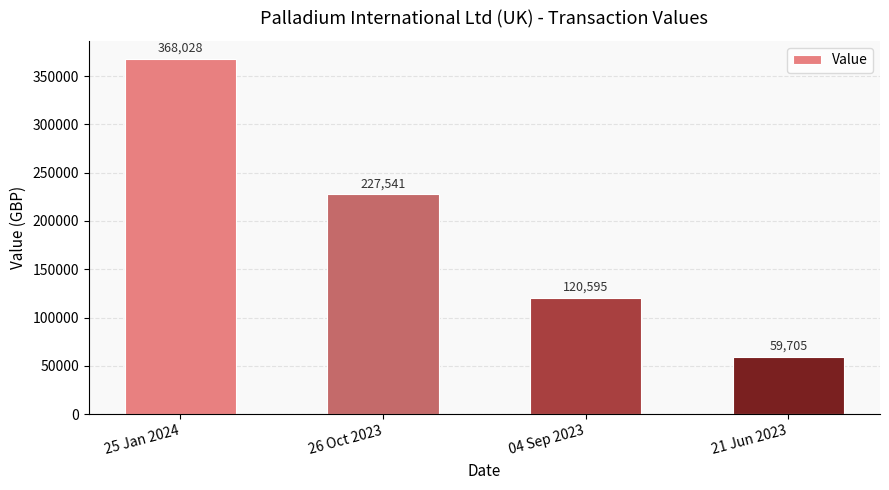

What is the change in value from 25 Jan 2024 to 04 Sep 2023?

-247433